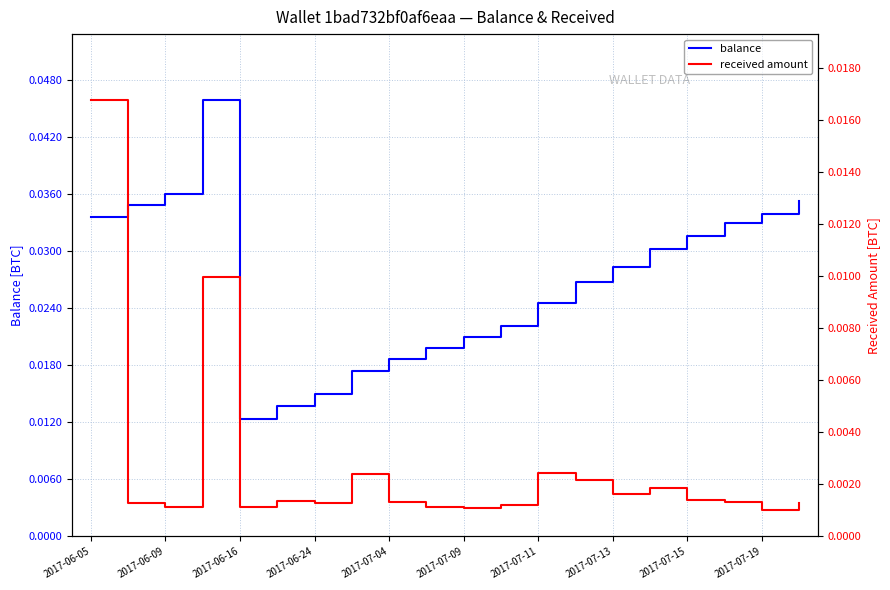

How many lines are shown in the chart?

2